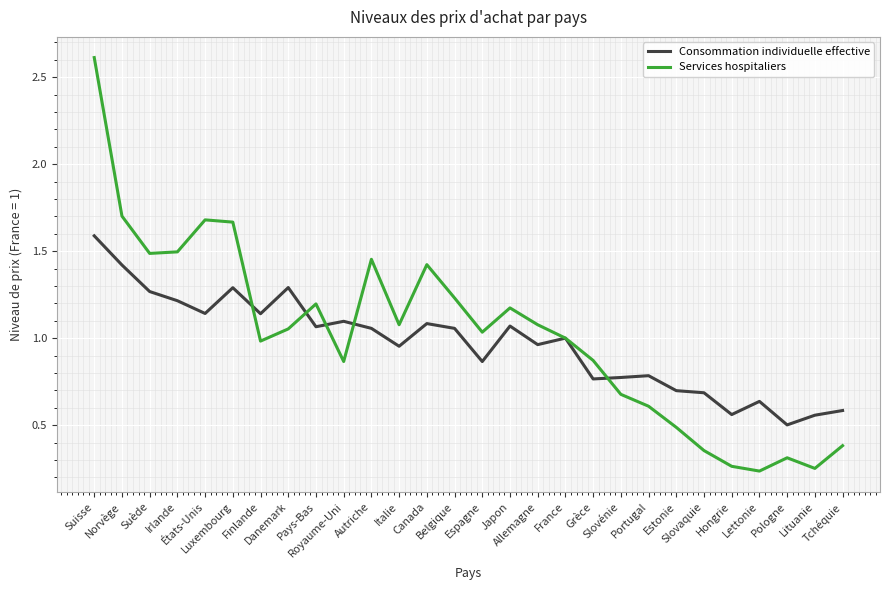

Does the chart display data point markers on the line(s)?

No